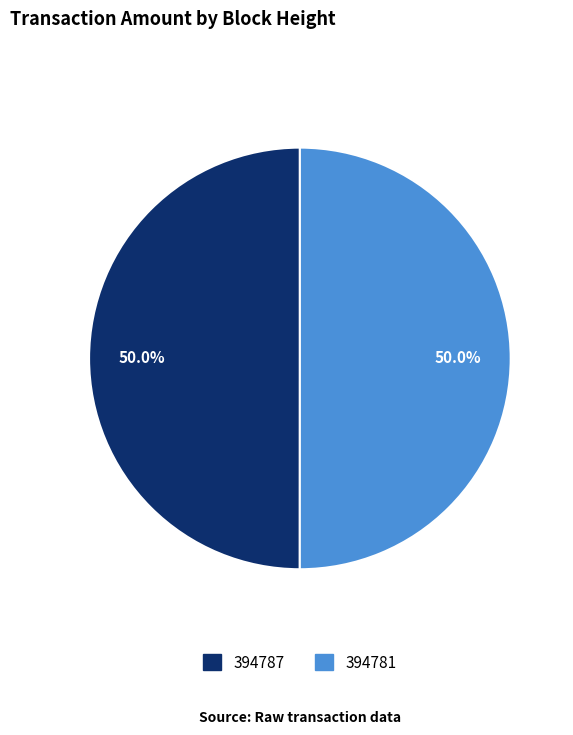

Approximately how many times larger is the value at 394781 compared to 394787?

1.0